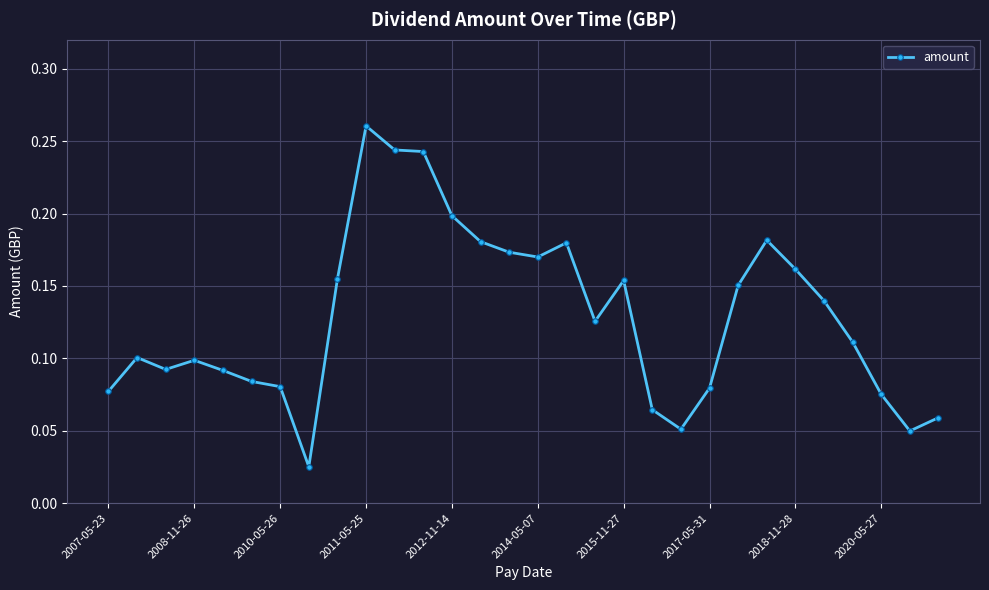

Count the number of categories in the chart.

30